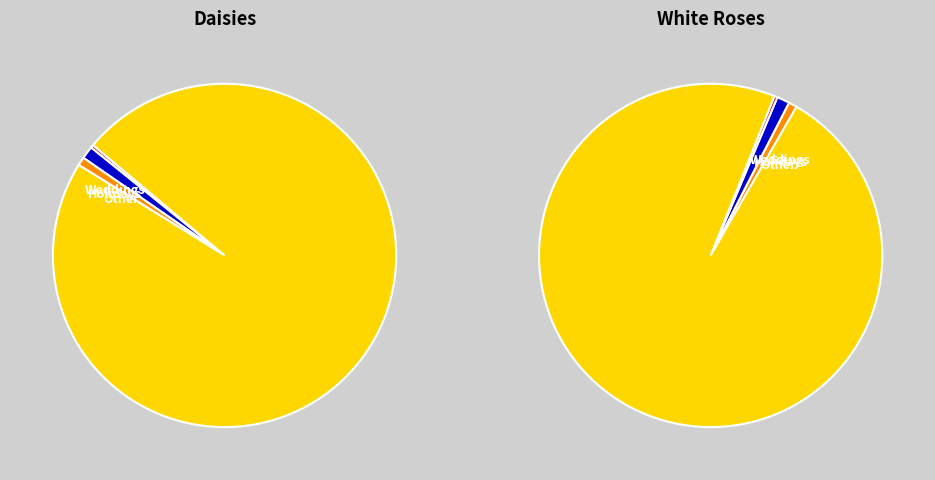

How many segments does this pie chart have?

11